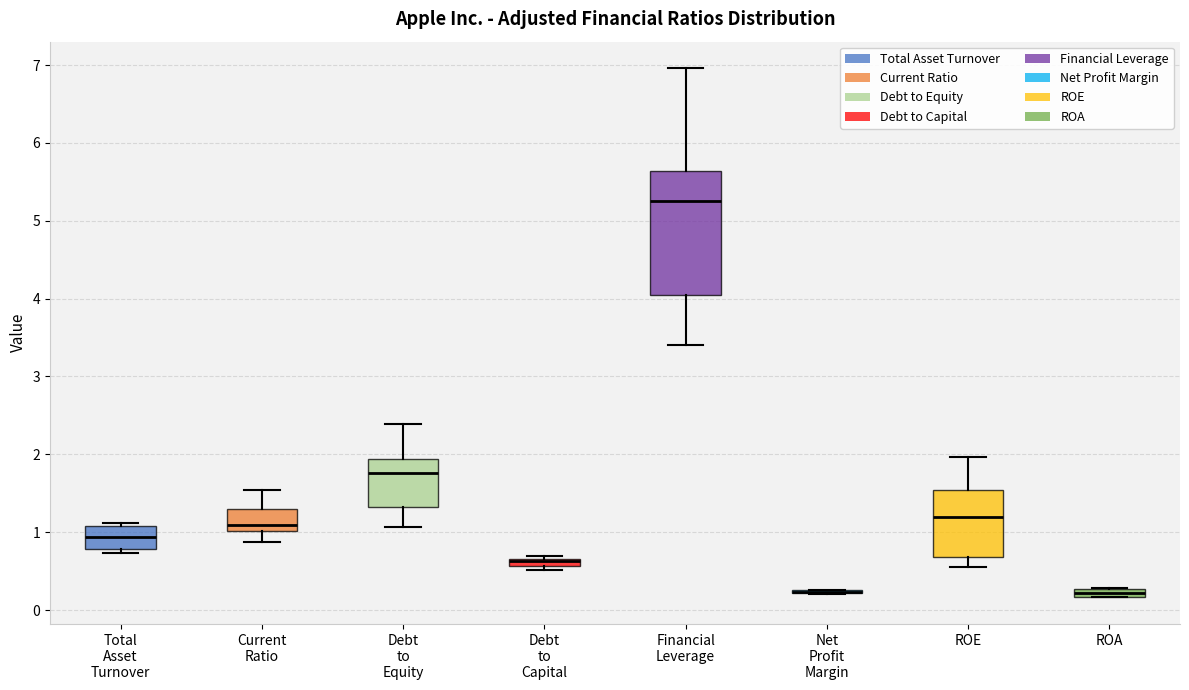

Which box is the tallest, from its lower edge to its upper edge?

Financial Leverage